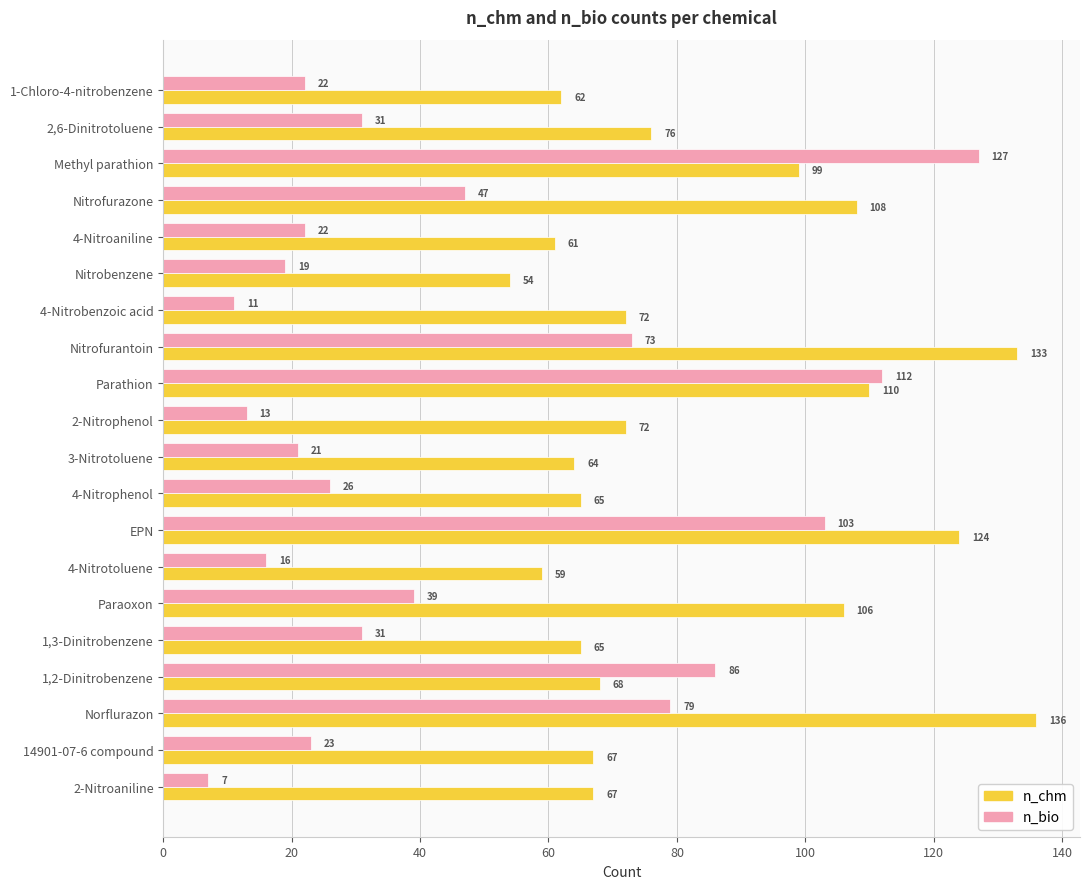

Is it true that n_bio equals 56 at EPN?

False